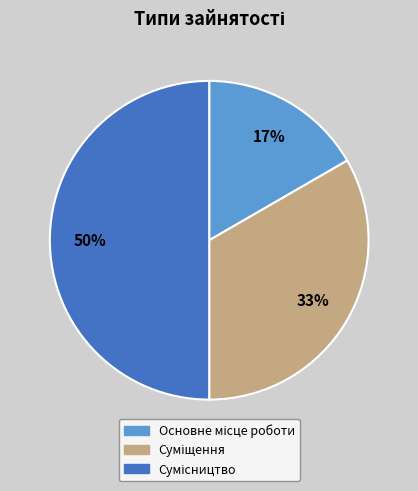

To the nearest percent, what is the average slice percentage?

33%